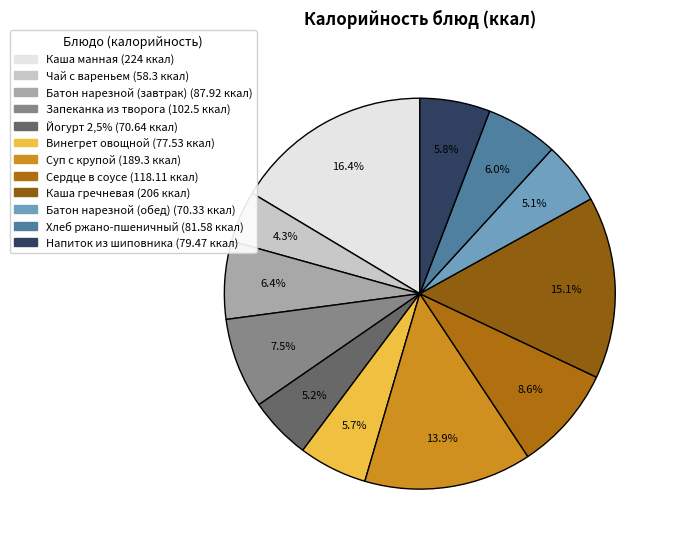

What portion of the pie excludes Батон нарезной (завтрак)?

93.6%